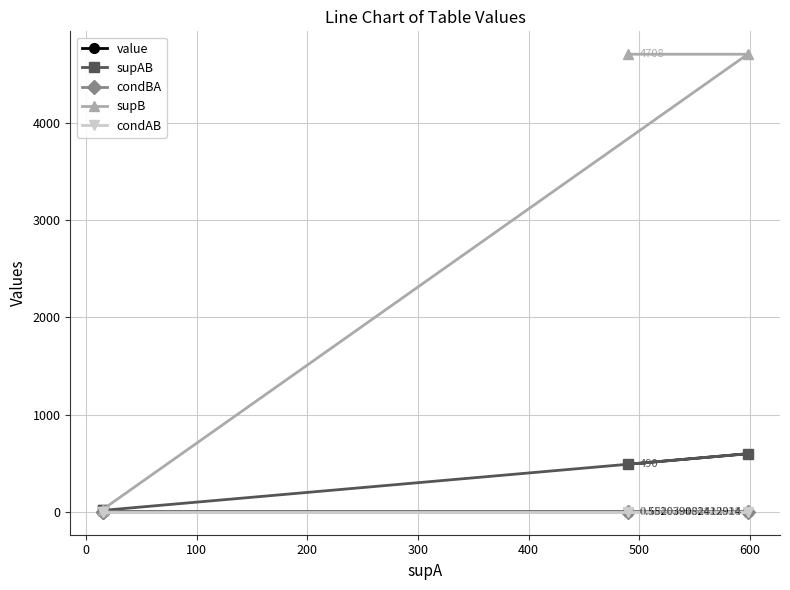

Is the value of condBA at 100 greater than the value of supAB at 200?

No